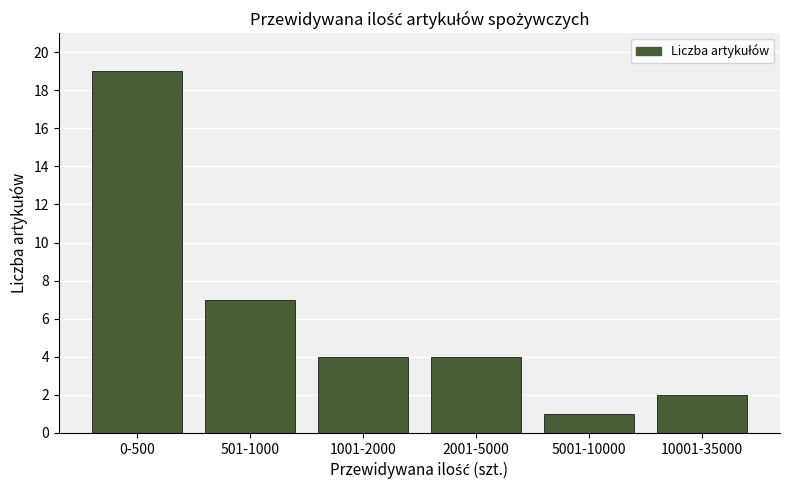

Reading left to right, list all the values displayed in this chart.

0-500=19	501-1000=7	1001-2000=4	2001-5000=4	5001-10000=1	10001-35000=2